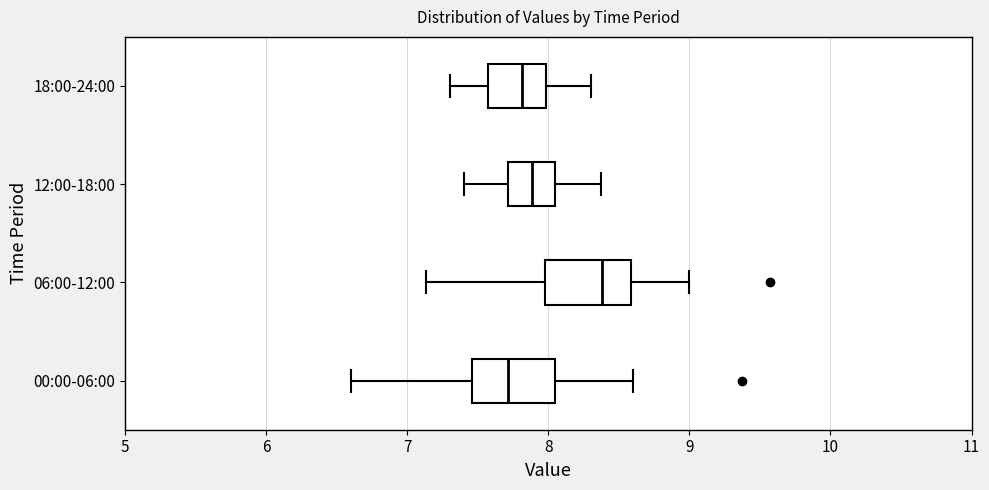

Reading bottom to top, read every box against the x-axis: the position of its median line, the range the box covers, and the ends of its whiskers. The values are not printed on the chart, so give them approximately, as read against the axis.

00:00-06:00: median 7.7, box 7.5 to 8.0, whiskers 6.6 to 8.6
06:00-12:00: median 8.4, box 8.0 to 8.6, whiskers 7.1 to 9.0
12:00-18:00: median 7.9, box 7.7 to 8.0, whiskers 7.4 to 8.4
18:00-24:00: median 7.8, box 7.6 to 8.0, whiskers 7.3 to 8.3